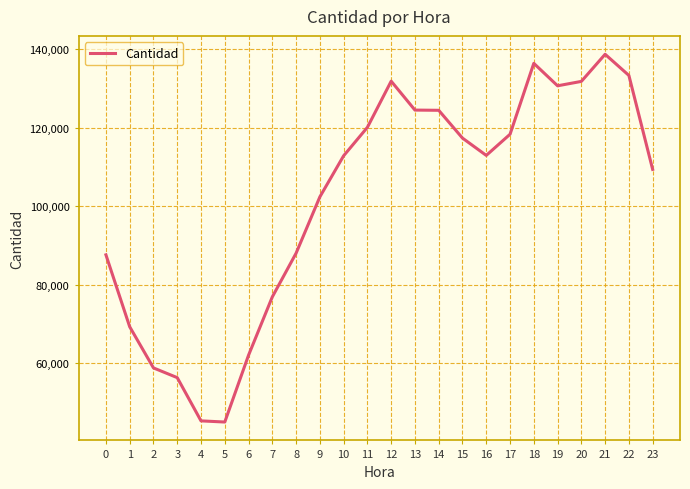

True or false: the data has more than 0 interior local peaks.

True